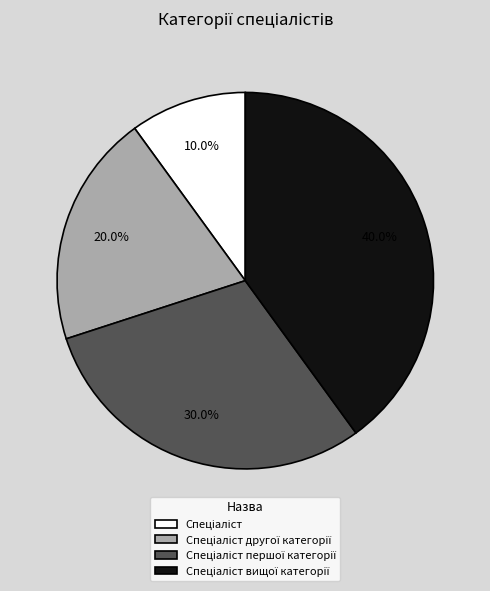

Is there a majority slice in this chart?

No